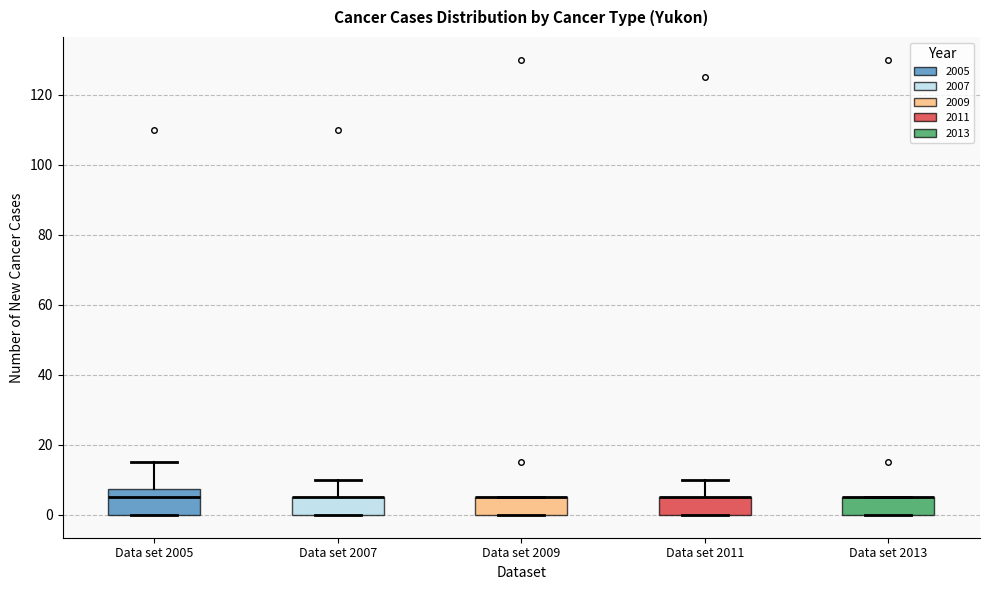

Reading left to right, read every box against the y-axis: the position of its median line, the range the box covers, and the ends of its whiskers. The values are not printed on the chart, so give them approximately, as read against the axis.

Data set 2005: median 6, box 0 to 8, whiskers 0 to 16
Data set 2007: median 6 (drawn on the box's upper edge), box 0 to 6, whiskers 0 to 10
Data set 2009: median 6 (drawn on the box's upper edge), box 0 to 6, whiskers 0 to 6
Data set 2011: median 6 (drawn on the box's upper edge), box 0 to 6, whiskers 0 to 10
Data set 2013: median 6 (drawn on the box's upper edge), box 0 to 6, whiskers 0 to 6